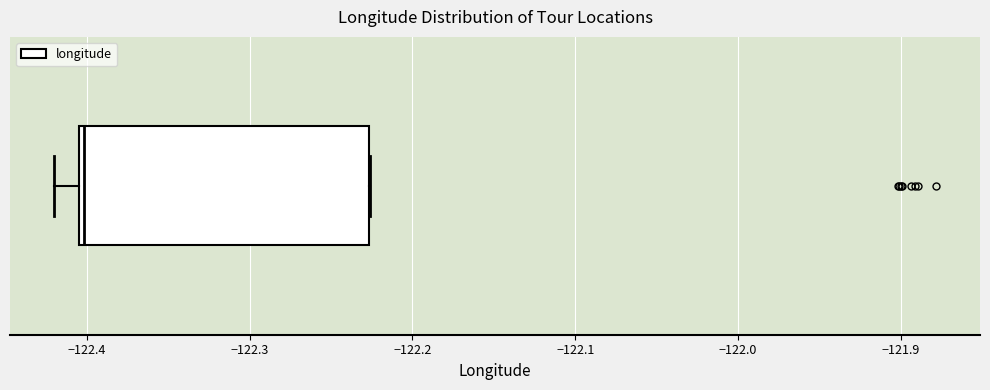

Where is the left edge of the box on the x-axis? The values are not printed on the chart, so give them approximately, as read against the axis.

-122.40